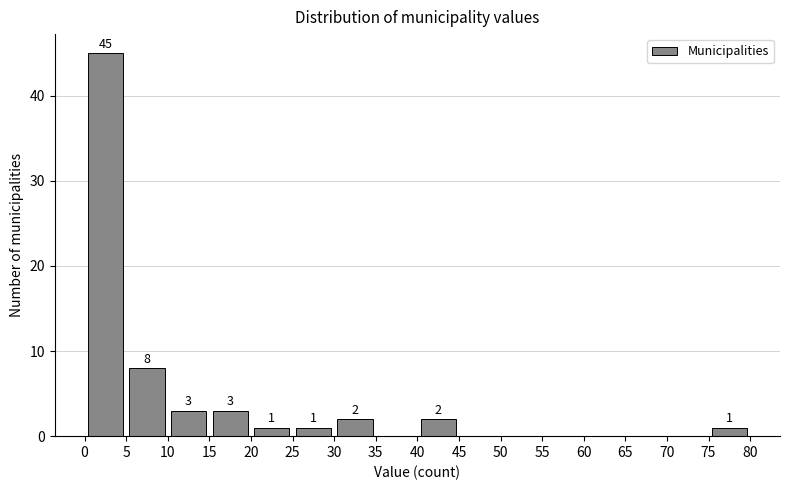

Which range on the x-axis has the tallest bar?

0 to 5